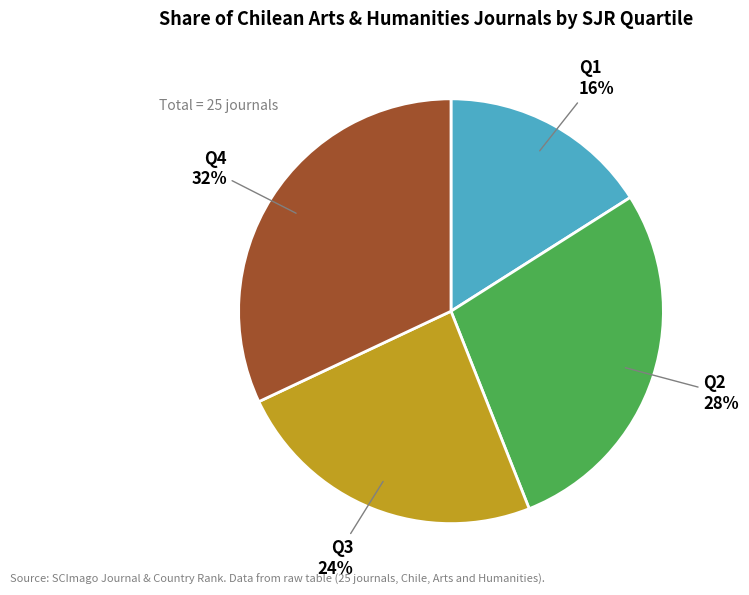

Count the number of slices in the pie.

4